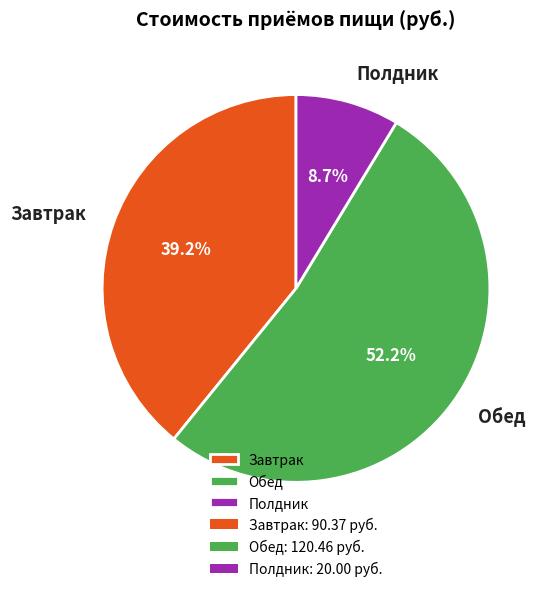

Rank the categories by value from lowest to highest.

Полдник, Завтрак, Обед